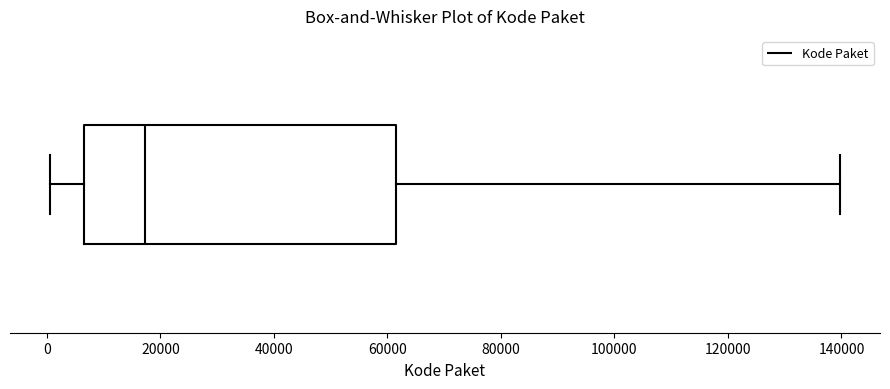

Transcribe this box plot: give where the median line is, the range the box spans, and where the two whiskers end, as read against the x-axis. The values are not printed on the chart, so give them approximately, as read against the axis.

median 18000, box 6000 to 62000, whiskers 0 to 140000